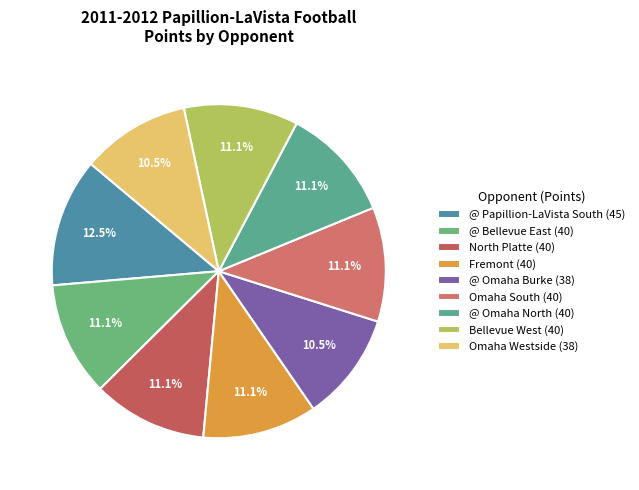

What is the total percentage of North Platte and @ Omaha North?

22.2%